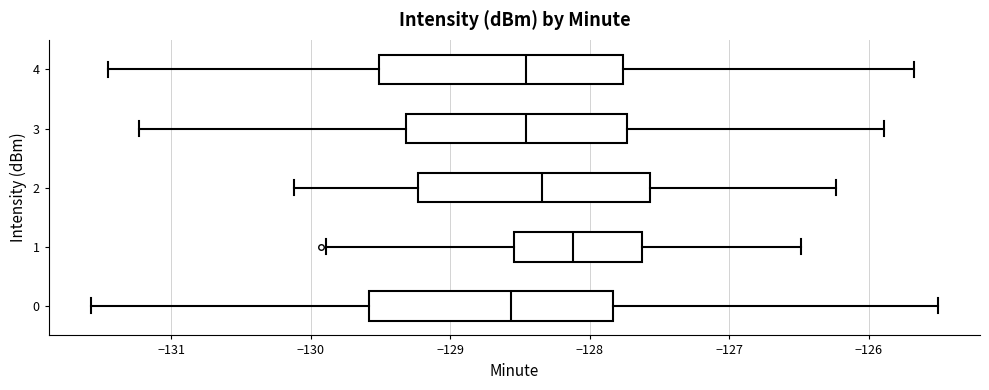

Where is the right edge of the box at y = 0 on the x-axis? The values are not printed on the chart, so give them approximately, as read against the axis.

-127.8